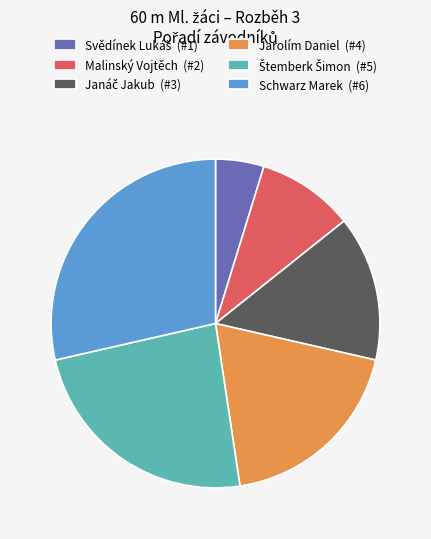

How many slices are in this pie chart?

6